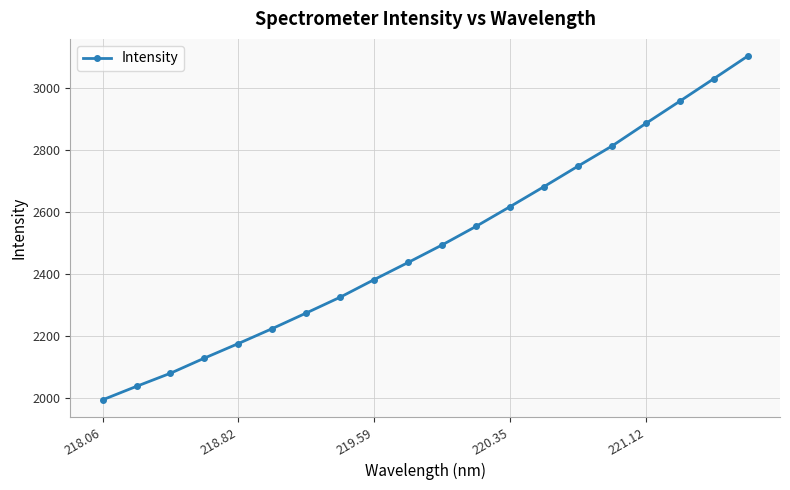

What is the difference between the second highest and second lowest values?

991.8